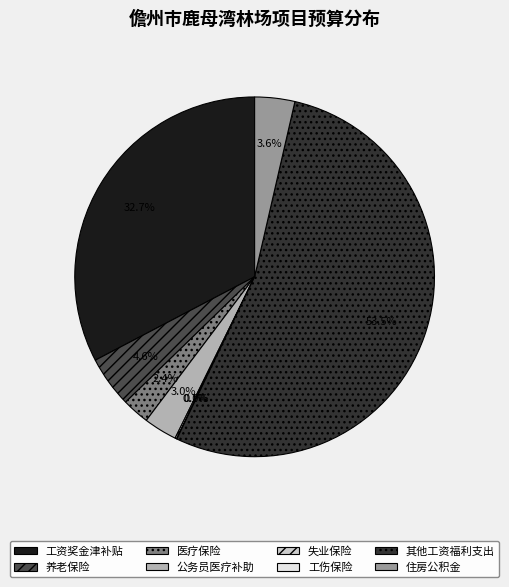

Is the sum of 公务员医疗补助 and 医疗保险 greater than half?

No